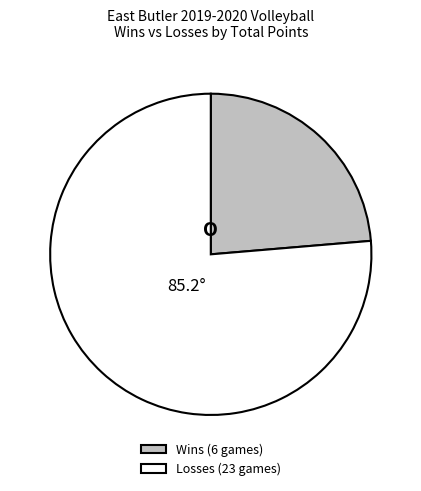

Does any single category account for the majority?

Yes